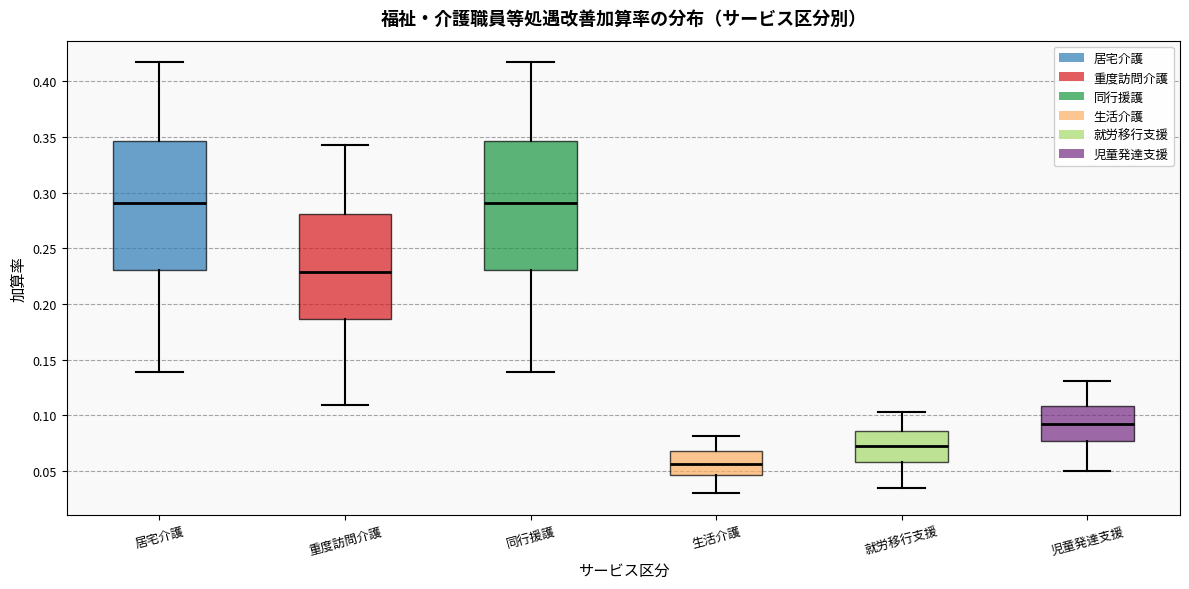

Where does the median line of the box for 重度訪問介護 sit on the y-axis? The values are not printed on the chart, so give them approximately, as read against the axis.

0.230